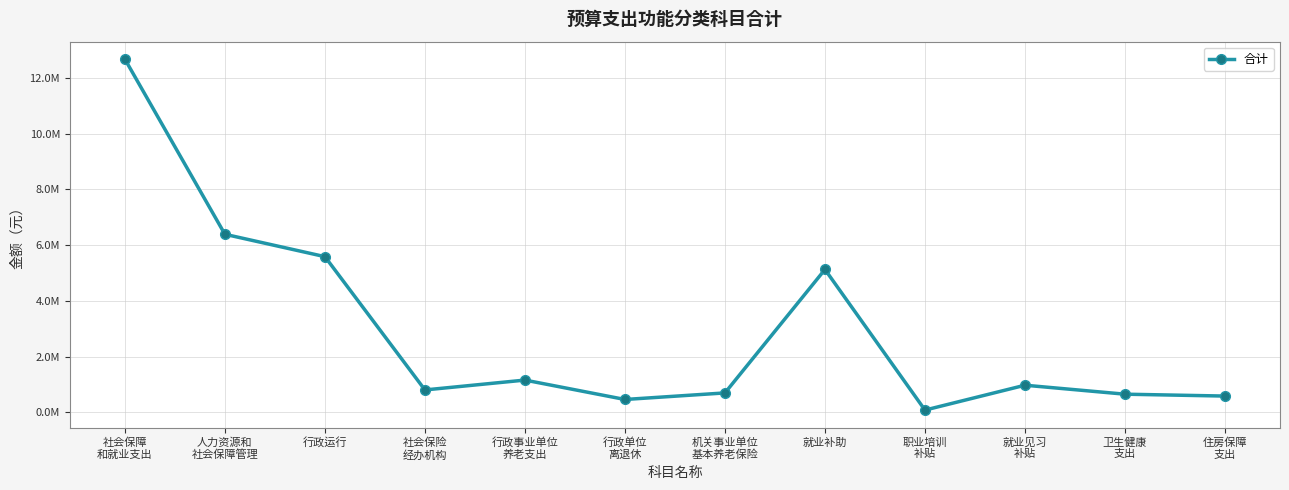

What is the difference between the maximum and minimum values?

12595821.4